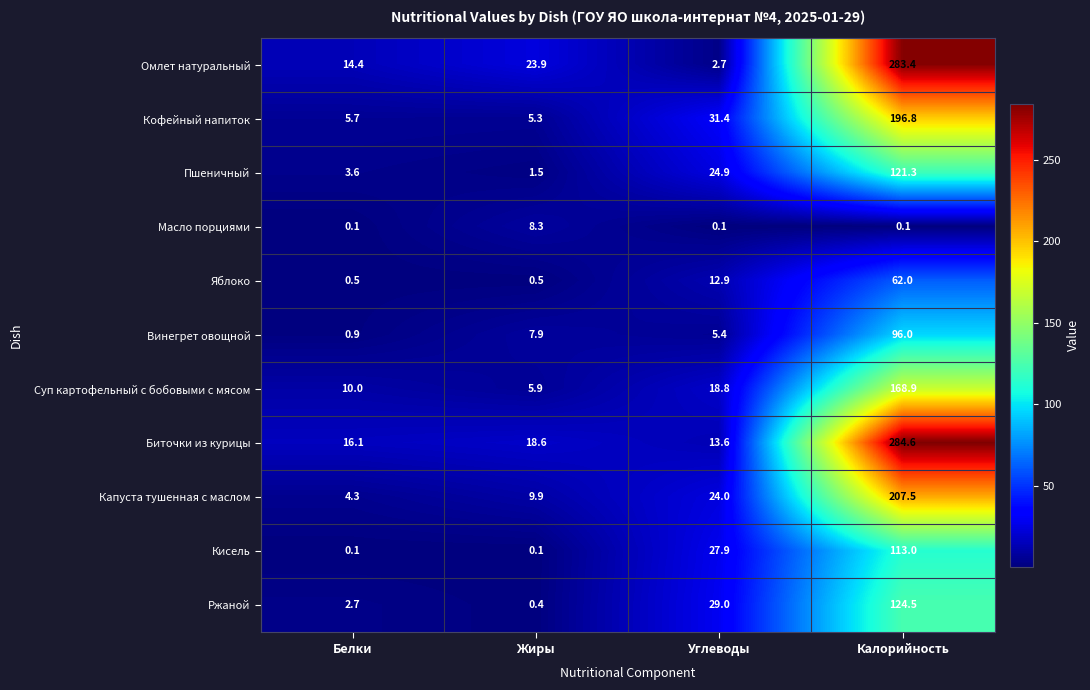

Where does the Кисель series first go above 27?

Углеводы